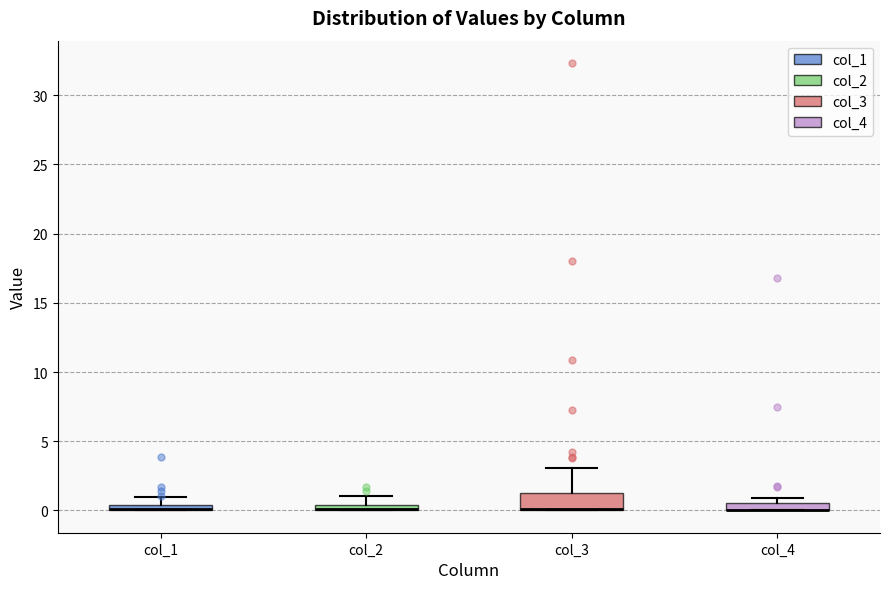

Where is the upper edge of the box for col_1 on the y-axis? The values are not printed on the chart, so give them approximately, as read against the axis.

0.5